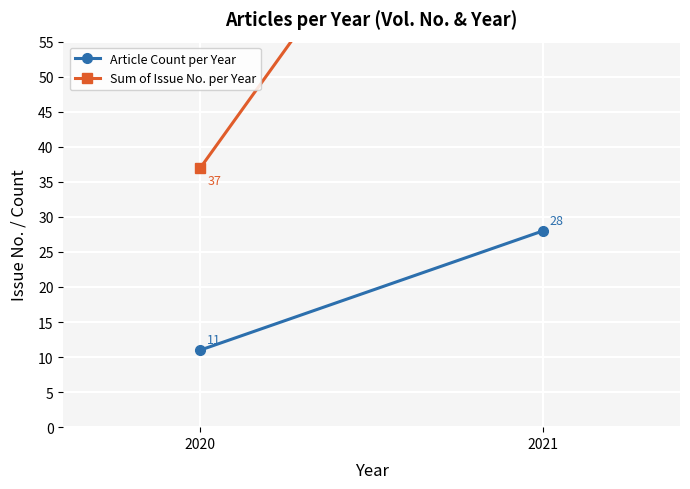

True or false: Article Count per Year has a value of 11 at 2020.

True